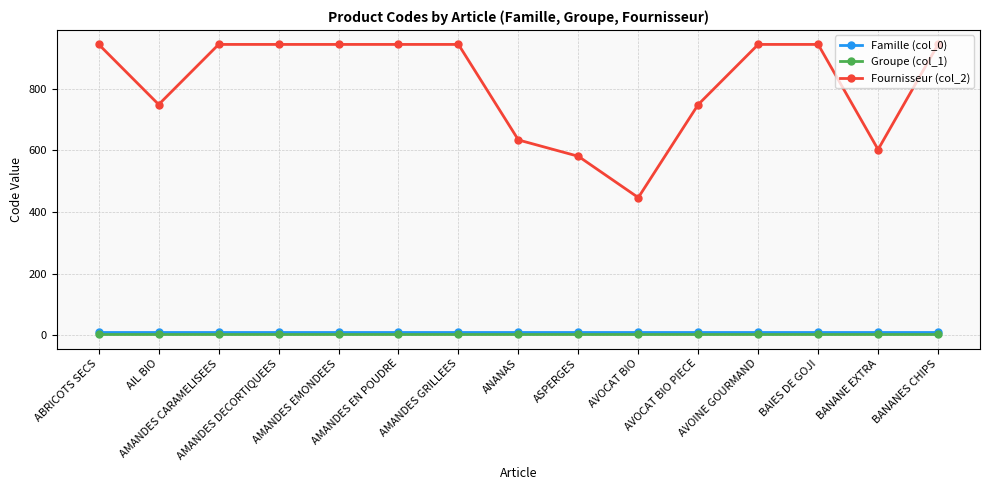

How many lines are shown in the chart?

3